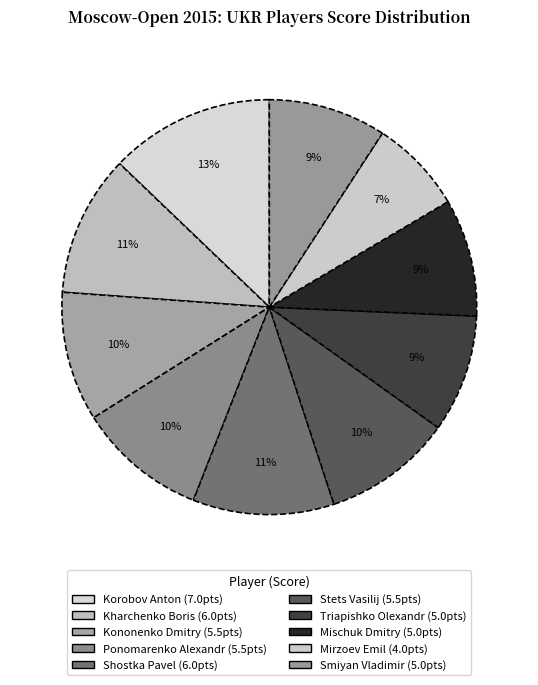

Which slice is the smallest?

Mirzoev Emil